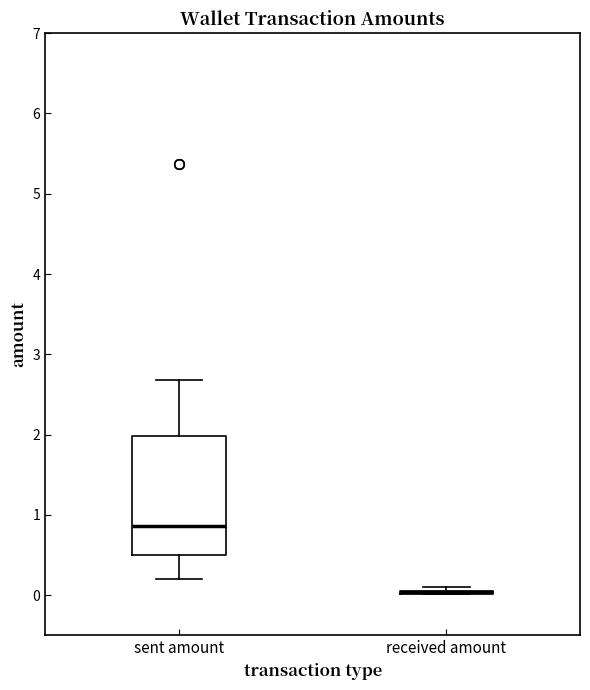

Reading left to right, transcribe this box plot: for each box, give where its median line is, the range the box spans, and where its two whiskers end, as read against the y-axis. The values are not printed on the chart, so give them approximately, as read against the axis.

sent amount: median 0.9, box 0.5 to 2.0, whiskers 0.2 to 2.7
received amount: box collapsed to a line at 0.0, whiskers 0.0 to 0.1